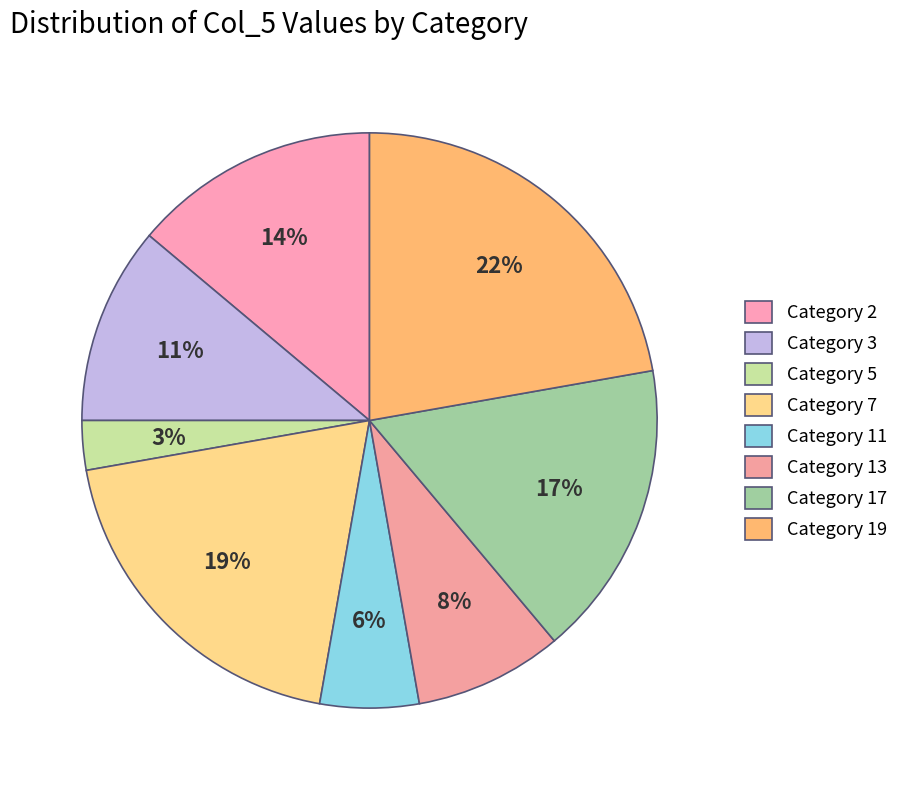

Rank the categories by value from lowest to highest.

Category 5, Category 11, Category 13, Category 3, Category 2, Category 17, Category 7, Category 19